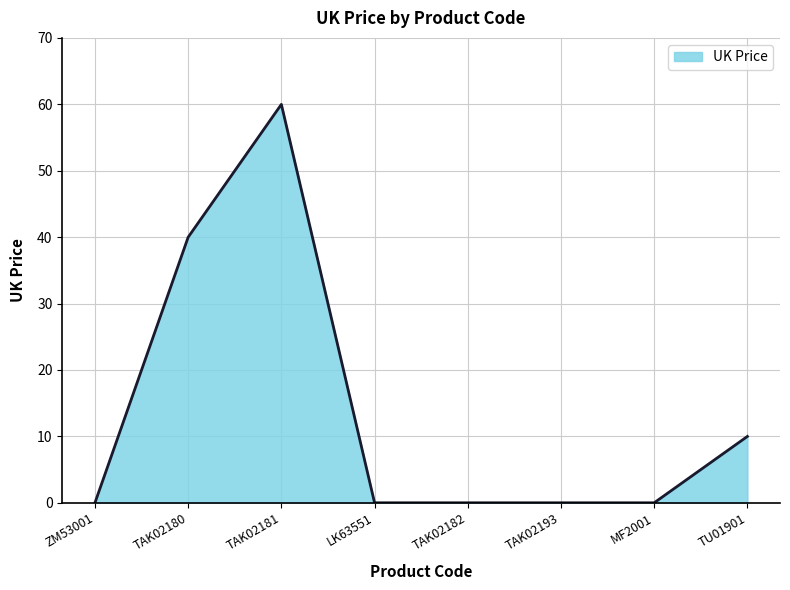

Where is the data nearest to the value 29?

TAK02180